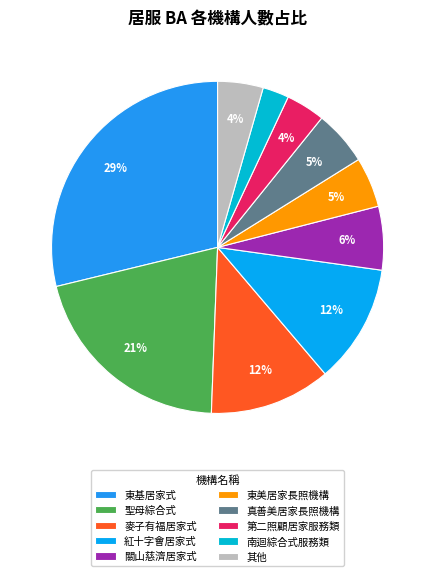

To the nearest percent, what is the average slice percentage?

10%